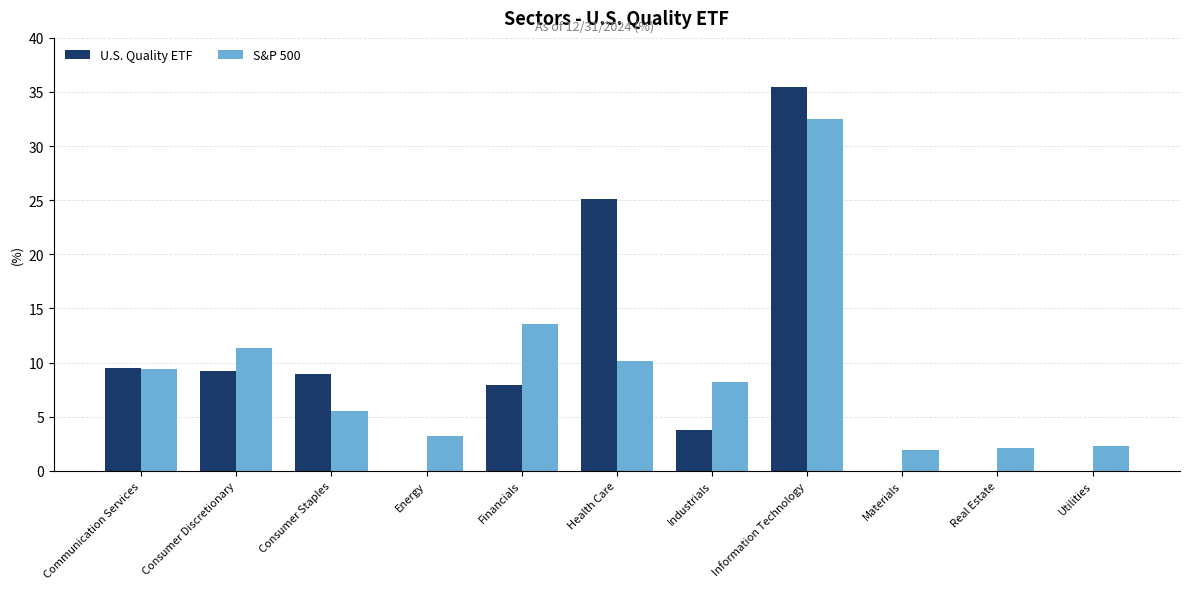

What are all the series names shown in the legend?

U.S. Quality ETF, S&P 500